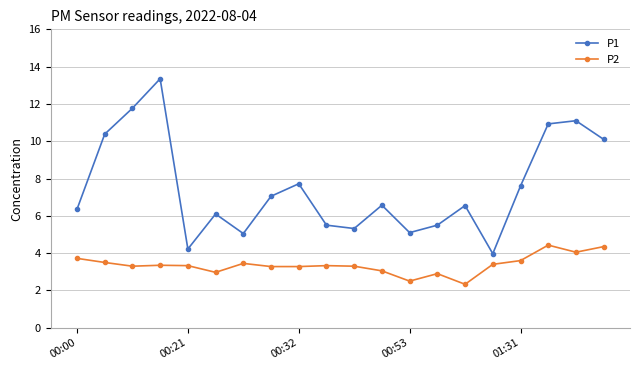

Does the chart have visible grid lines?

Yes